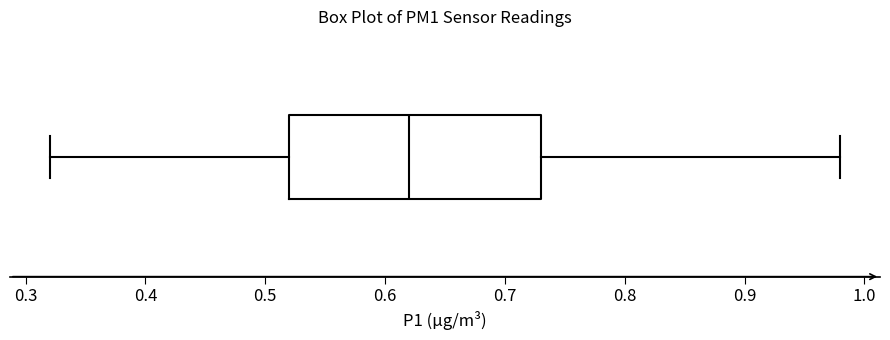

Transcribe this box plot: give where the median line is, the range the box spans, and where the two whiskers end, as read against the x-axis. The values are not printed on the chart, so give them approximately, as read against the axis.

median 0.62, box 0.52 to 0.73, whiskers 0.32 to 0.98